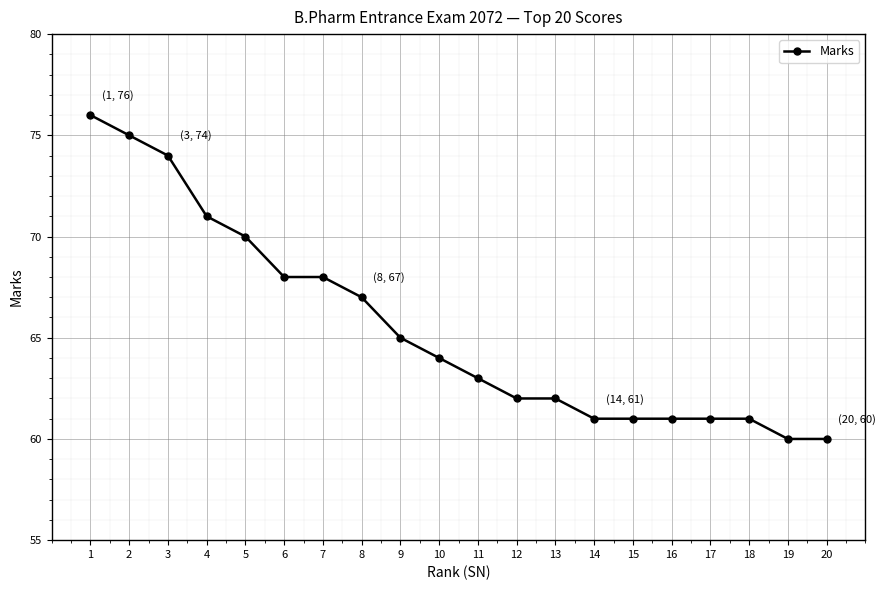

What is the value of the 10th point from the left?

64